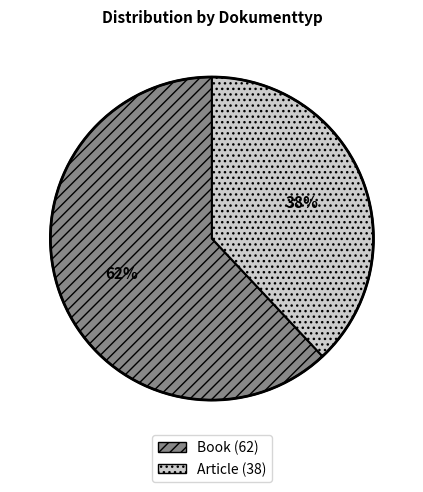

Do Book and Article together represent more than half of the pie?

Yes